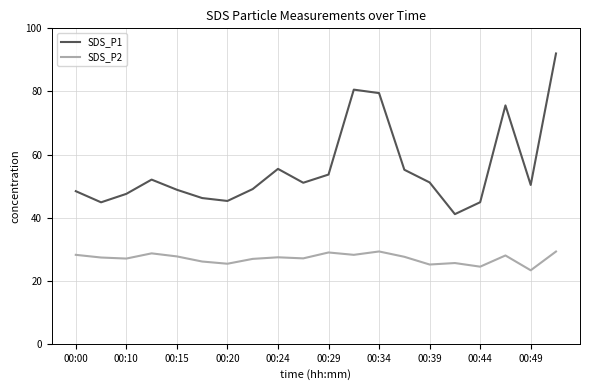

In SDS_P1, how many points are lower than both neighbors (excluding endpoints)?

5